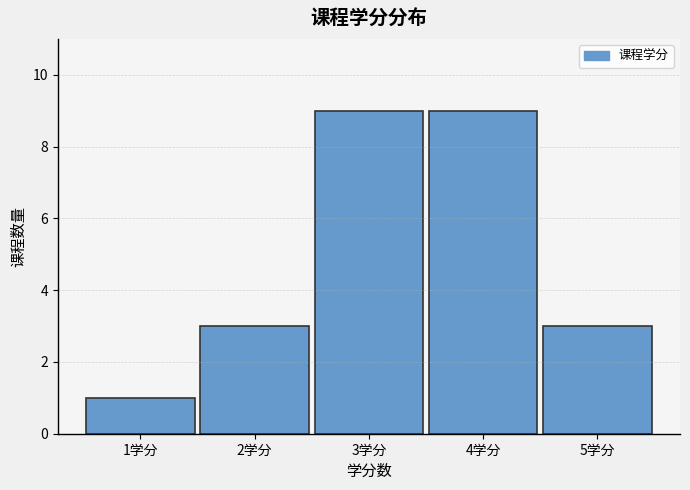

Reading left to right, transcribe this chart: for each bar, give the range it covers on the x-axis and its height. The values are not printed on the chart, so give them approximately, as read against the axis.

0.5 to 1.5: 1
1.5 to 2.5: 3
2.5 to 3.5: 9
3.5 to 4.5: 9
4.5 to 5.5: 3